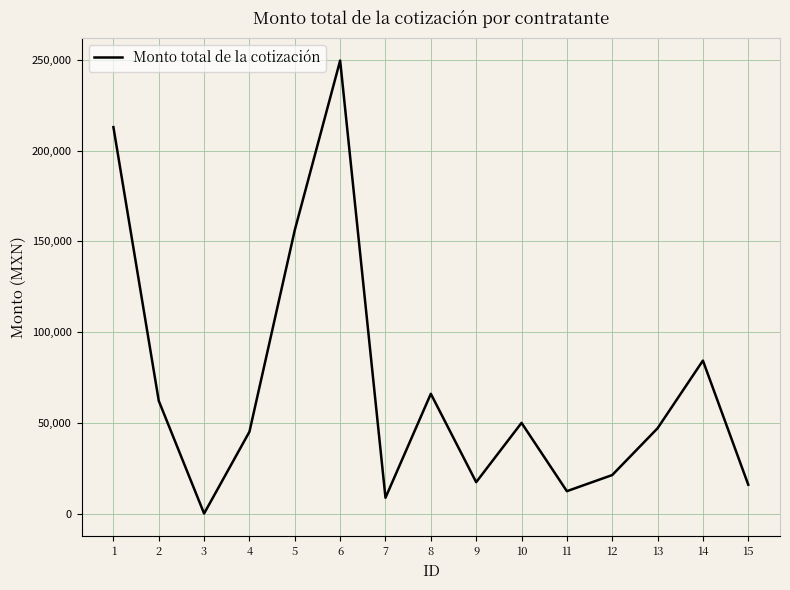

Where is the first local maximum?

6